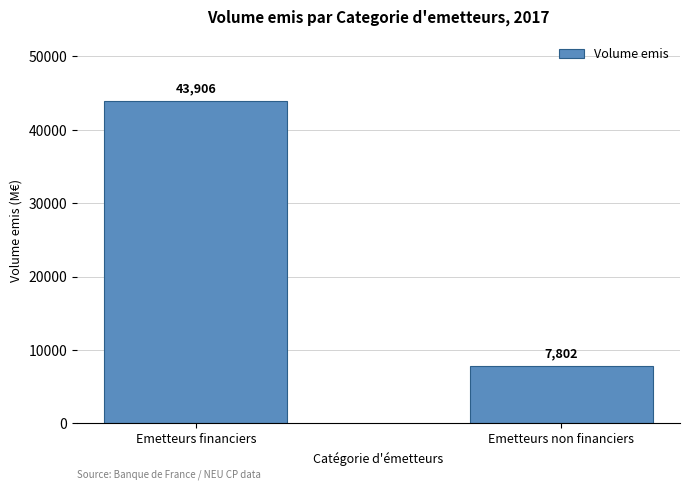

List the labels in order of value, largest first.

Emetteurs financiers, Emetteurs non financiers